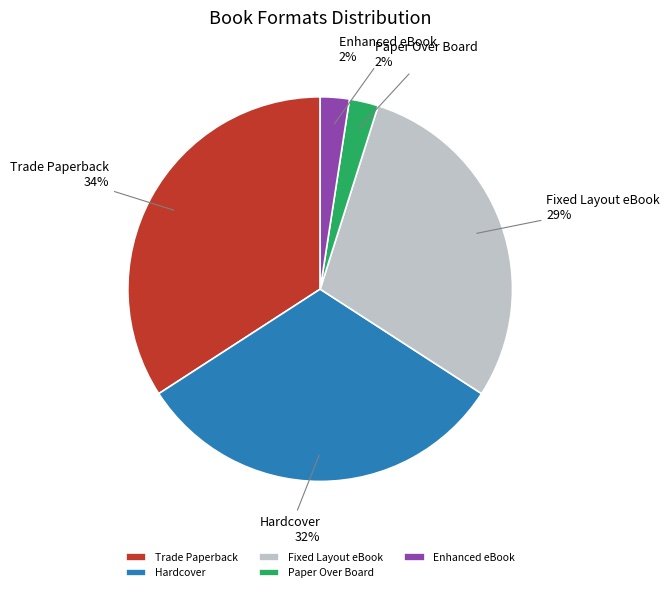

The Trade Paperback slice represents 34% of the pie. True or false?

True